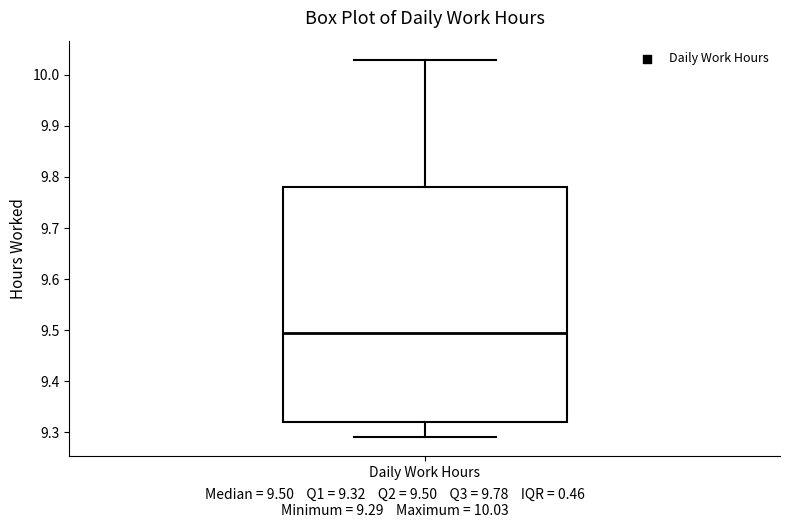

Transcribe this box plot: give where the median line is, the range the box spans, and where the two whiskers end, as read against the y-axis. The values are not printed on the chart, so give them approximately, as read against the axis.

median 9.50, box 9.32 to 9.78, whiskers 9.29 to 10.03